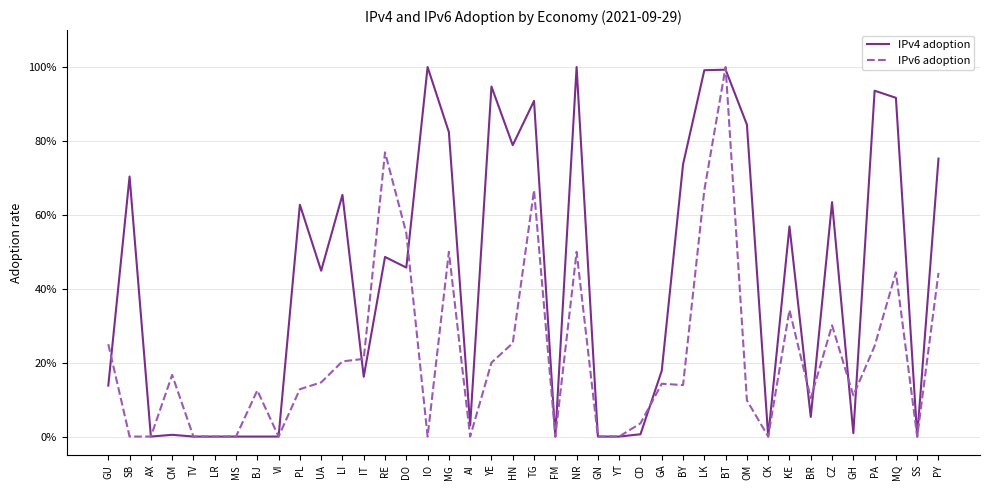

Reading left to right, extract all data points from this chart.

IPv4 adoption: 0.1	0.7	0.0	0.0	0.0	0.0	0.0	0.0	0.0	0.6	0.4	0.7	0.2	0.5	0.5	1.0	0.8	0.0	0.9	0.8	0.9	0.0	1.0	0.0	0.0	0.0	0.2	0.7	1.0	1.0	0.8	0.0	0.6	0.1	0.6	0.0	0.9	0.9	0.0	0.8
IPv6 adoption: 0.2	0.0	0.0	0.2	0.0	0.0	0.0	0.1	0.0	0.1	0.1	0.2	0.2	0.8	0.6	0.0	0.5	0.0	0.2	0.3	0.7	0.0	0.5	0.0	0.0	0.0	0.1	0.1	0.7	1.0	0.1	0.0	0.3	0.1	0.3	0.1	0.2	0.4	0.0	0.4